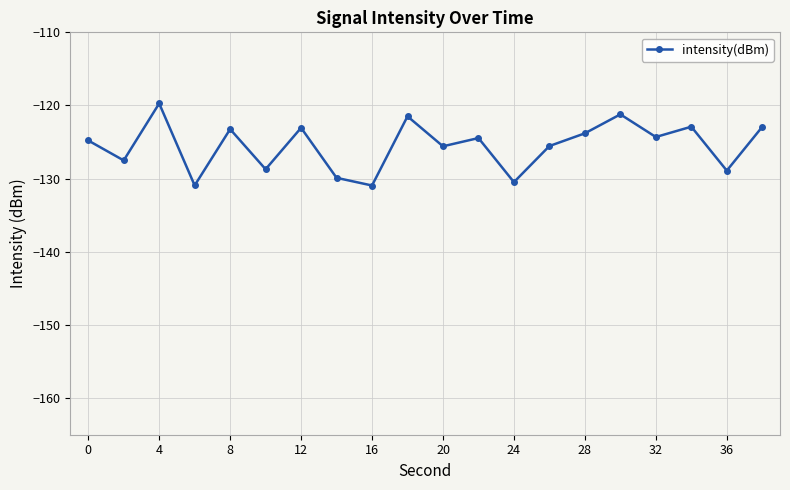

What is the value of the 10th point from the left?

-121.5